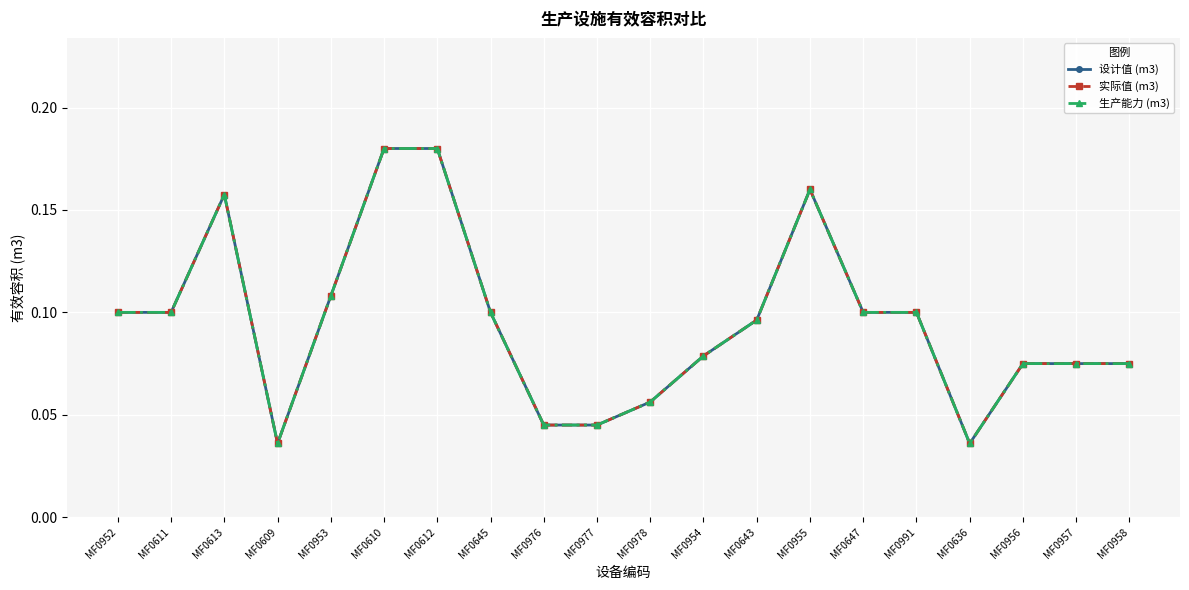

Read the 生产能力 (m3) value at MF0958.

0.1